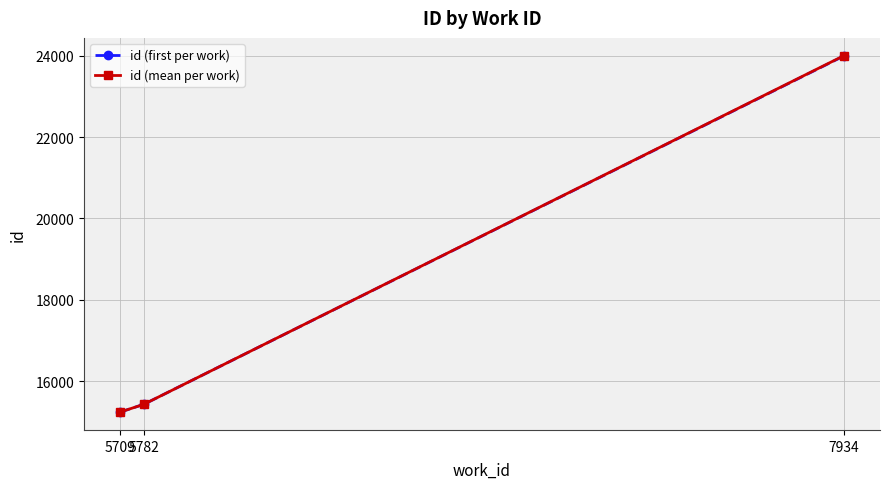

What are all the series names shown in the legend?

id (first per work), id (mean per work)